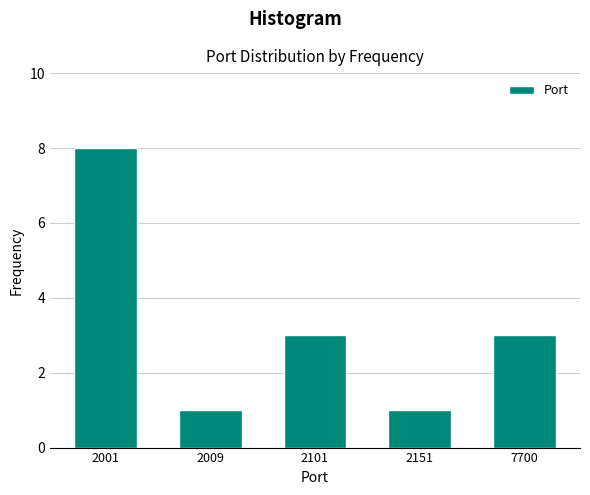

Reading left to right, transcribe all the data shown in this chart.

8	1	3	1	3